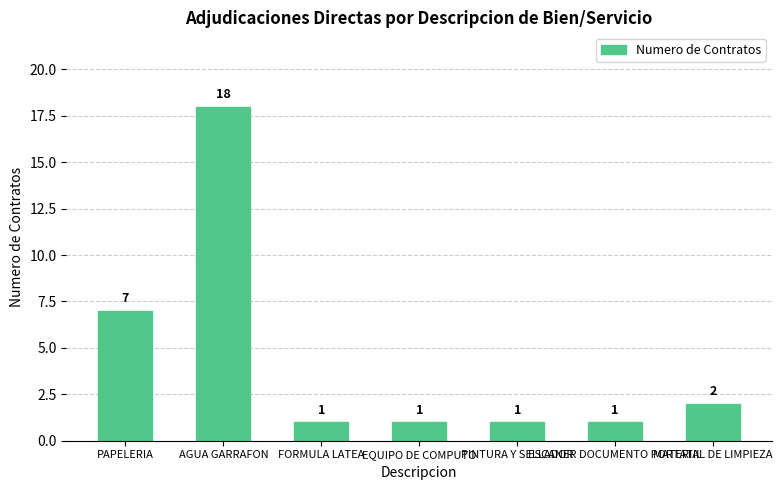

What is the value of the 4th bar from the left?

1